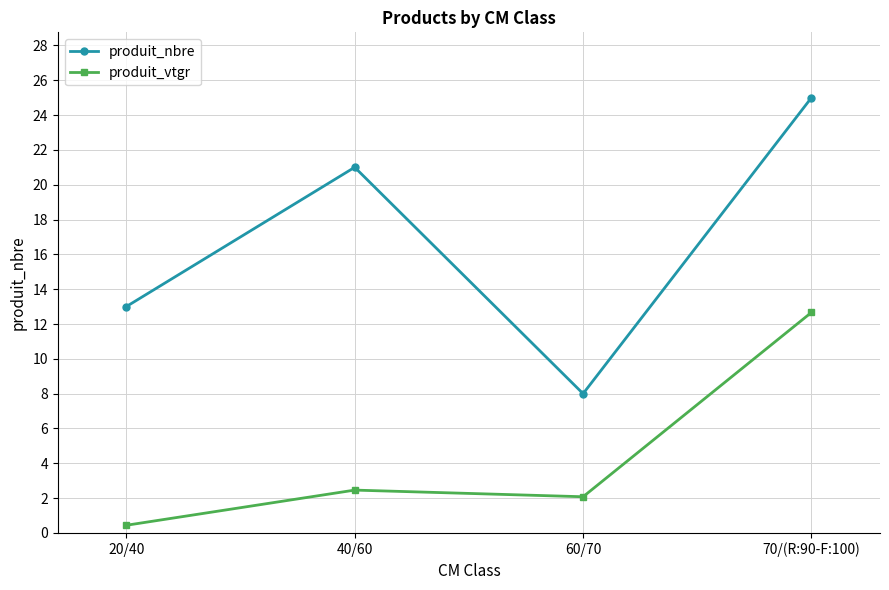

How many produit_nbre values are between 13 and 25?

3